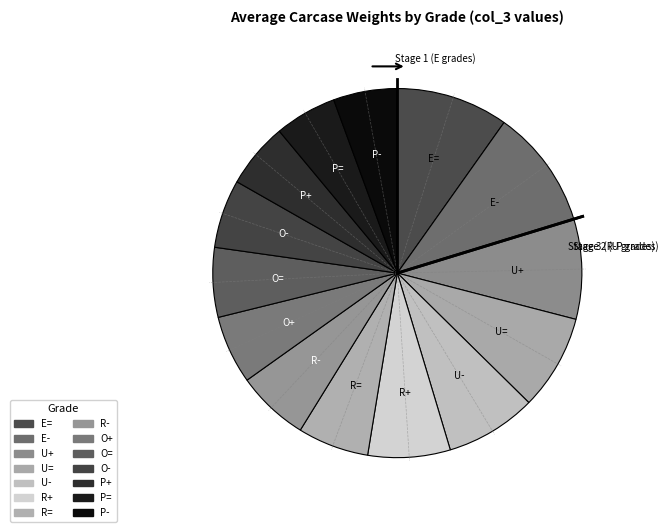

Does O- account for over 50% of the chart?

No